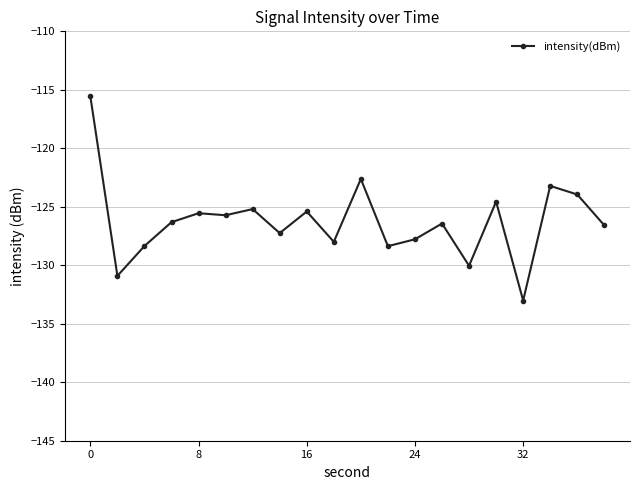

What is the value of the 13th point from the left?

-127.8